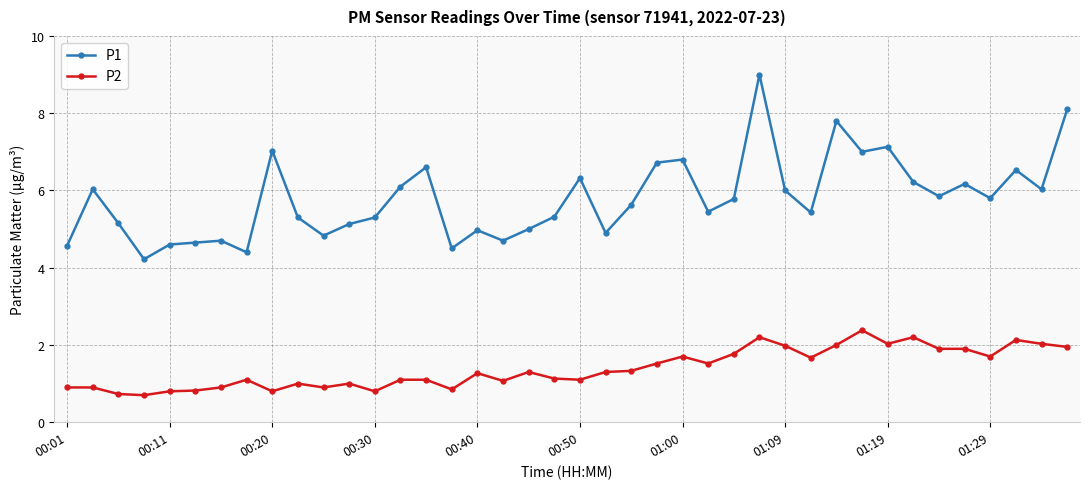

True or false: P1 and P2 intersect in this chart.

False